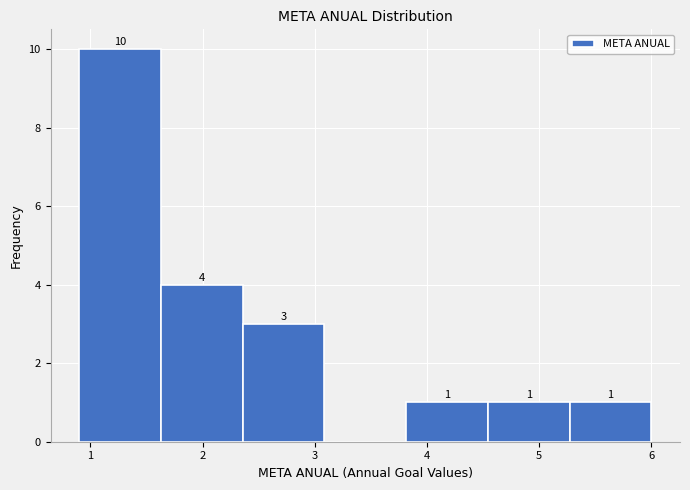

Over which range of the x-axis is the bar tallest?

0.9 to 1.6